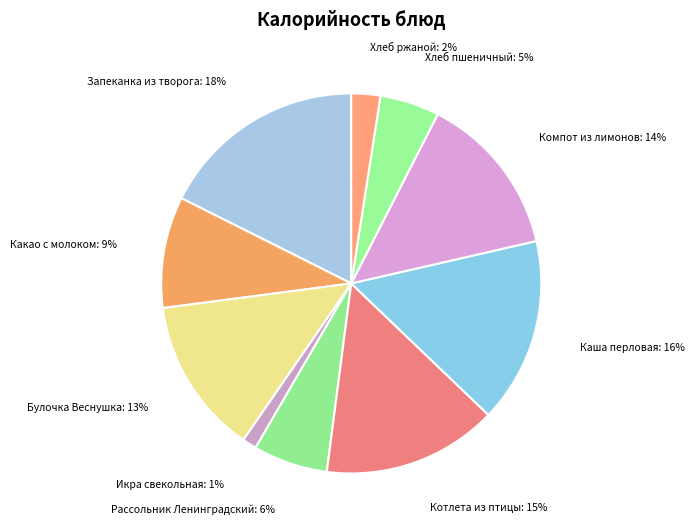

How many segments does this pie chart have?

10